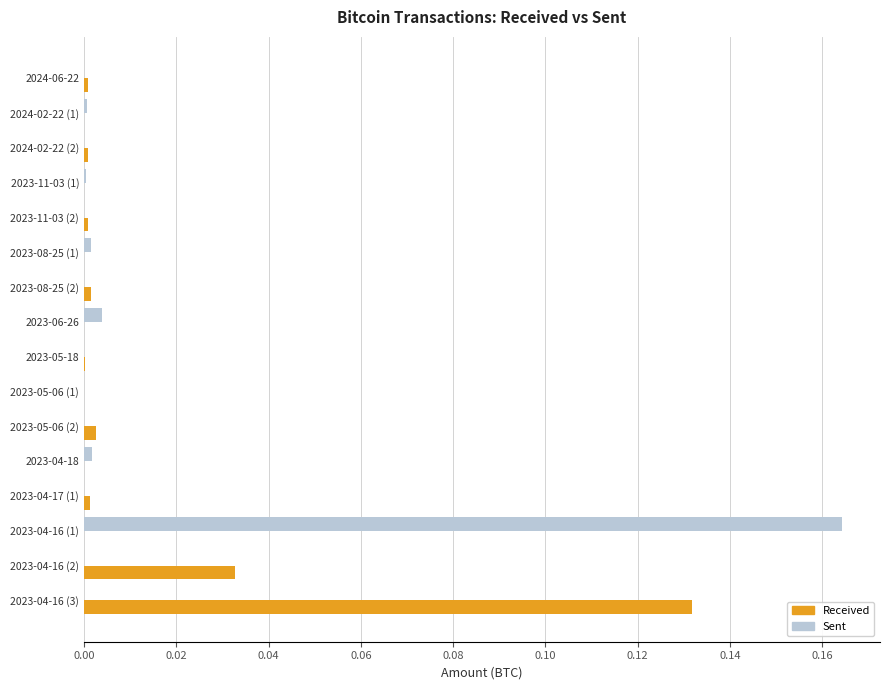

At which category is the sum across all series the highest?

2023-04-16 (1)